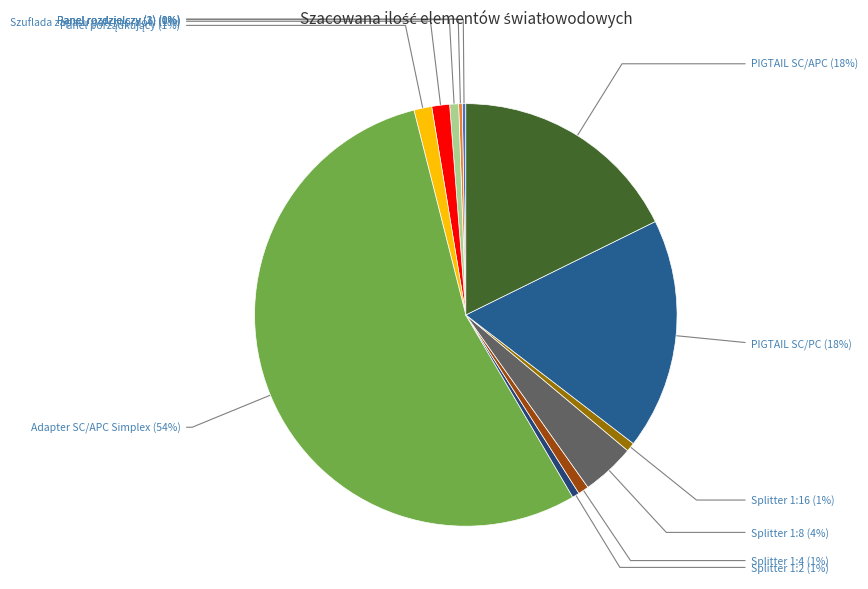

Combined, do Szuflada zapasu patchcordów and Splitter 1:16 account for over 50%?

No